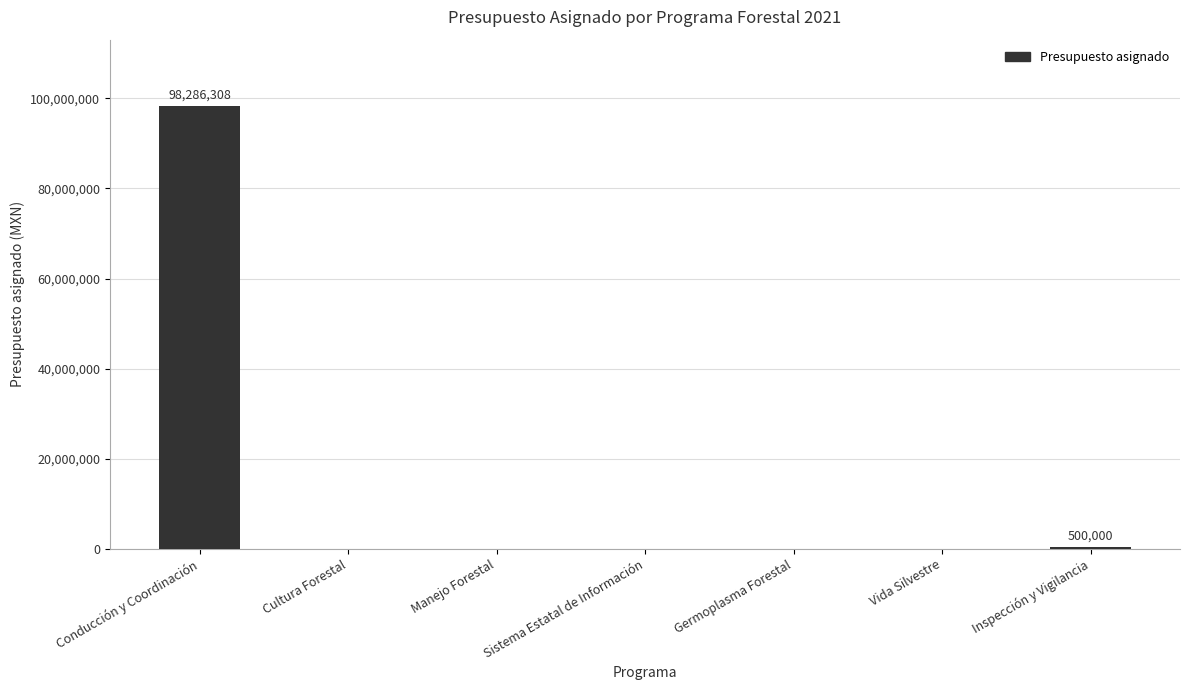

What is the maximum value shown in the chart?

98286308